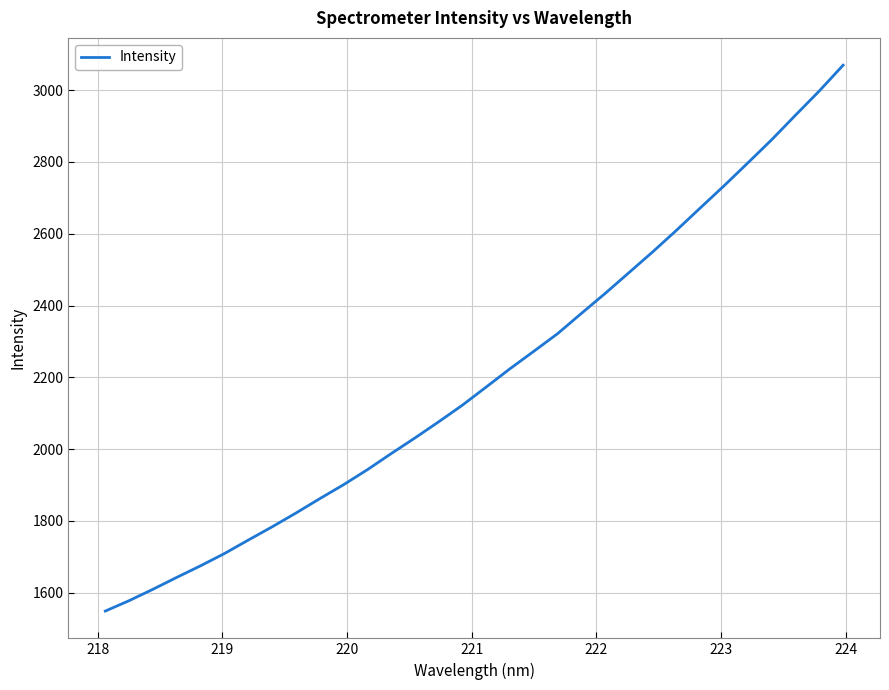

True or false: the data has more than 2 interior local peaks.

False